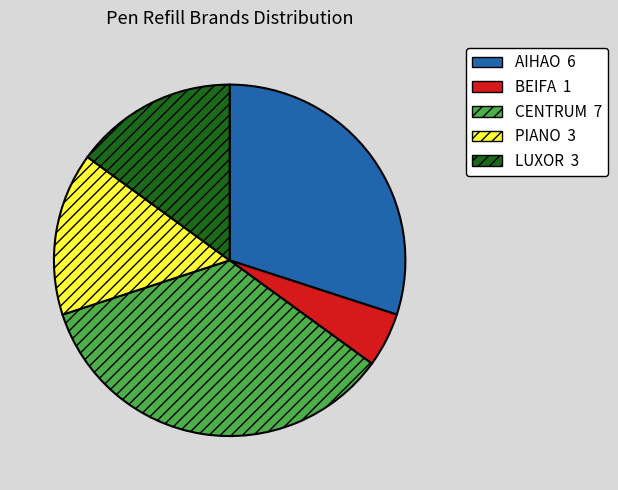

What is the ratio of the value at AIHAO to the value at BEIFA?

6.0